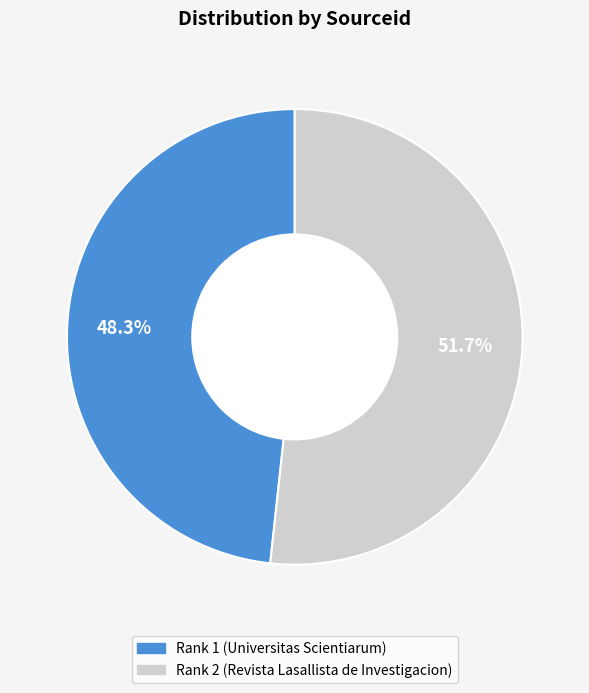

How many segments does this pie chart have?

2